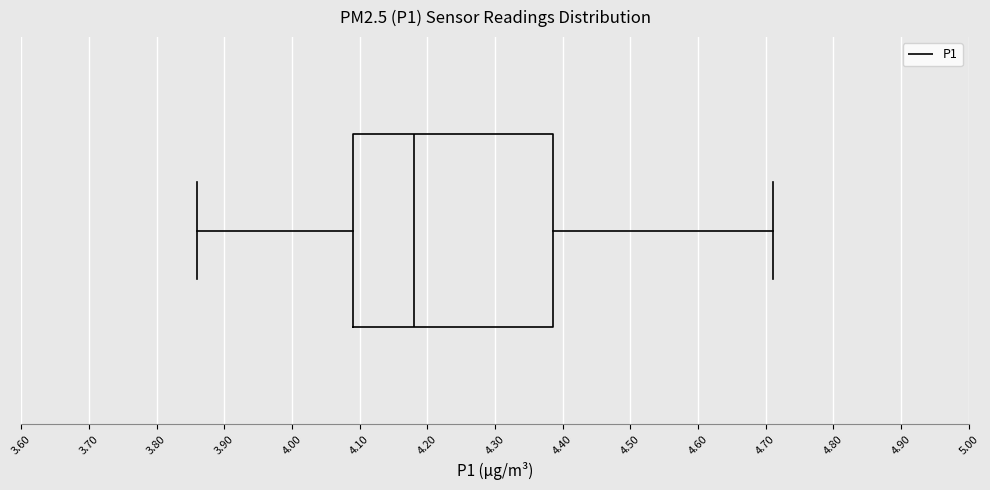

Transcribe this box plot: give where the median line is, the range the box spans, and where the two whiskers end, as read against the x-axis. The values are not printed on the chart, so give them approximately, as read against the axis.

median 4.18, box 4.09 to 4.39, whiskers 3.86 to 4.71